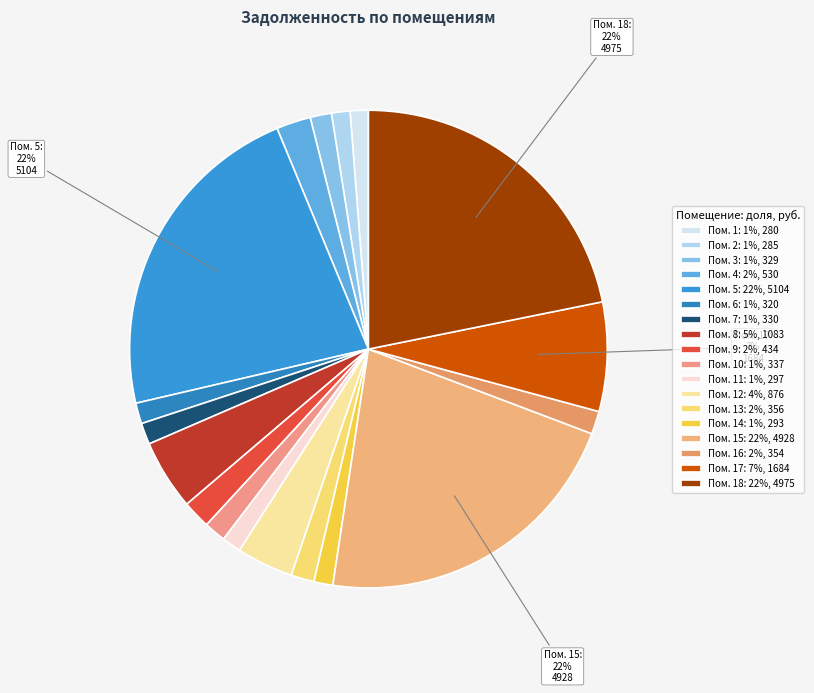

How many slices are in this pie chart?

18